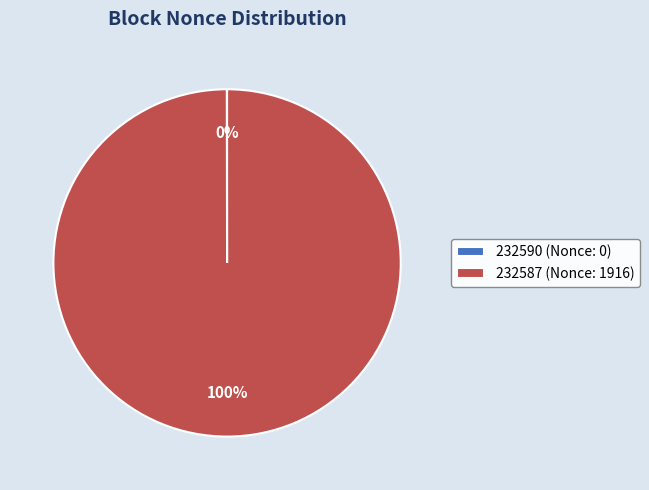

To the nearest percent, what is the average slice percentage?

50%